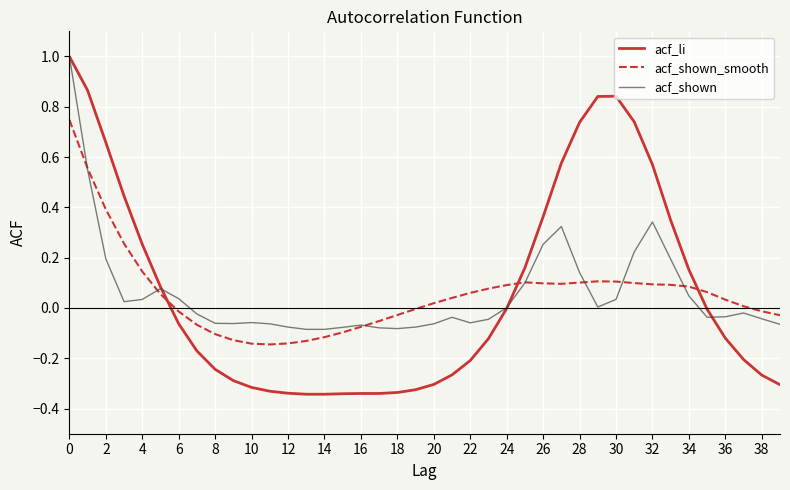

Is this an area chart (filled region under the line)?

No